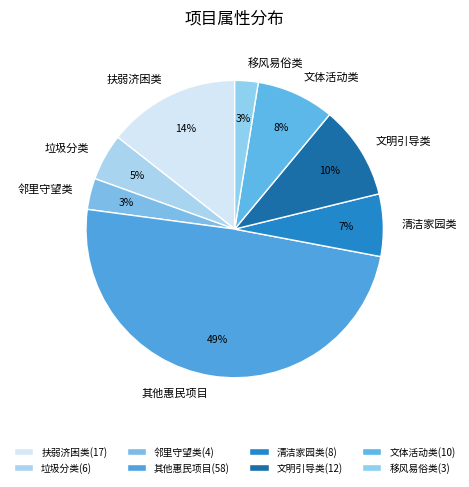

Is the sum of 清洁家园类 and 文体活动类 greater than half?

No